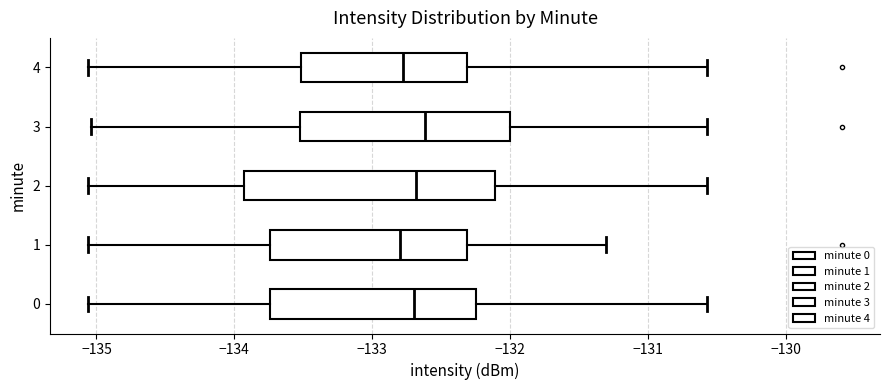

Reading bottom to top, transcribe this box plot: for each box, give where its median line is, the range the box spans, and where its two whiskers end, as read against the x-axis. The values are not printed on the chart, so give them approximately, as read against the axis.

0: median -132.7, box -133.7 to -132.2, whiskers -135.1 to -130.6
1: median -132.8, box -133.7 to -132.3, whiskers -135.1 to -131.3
2: median -132.7, box -133.9 to -132.1, whiskers -135.1 to -130.6
3: median -132.6, box -133.5 to -132.0, whiskers -135.0 to -130.6
4: median -132.8, box -133.5 to -132.3, whiskers -135.1 to -130.6